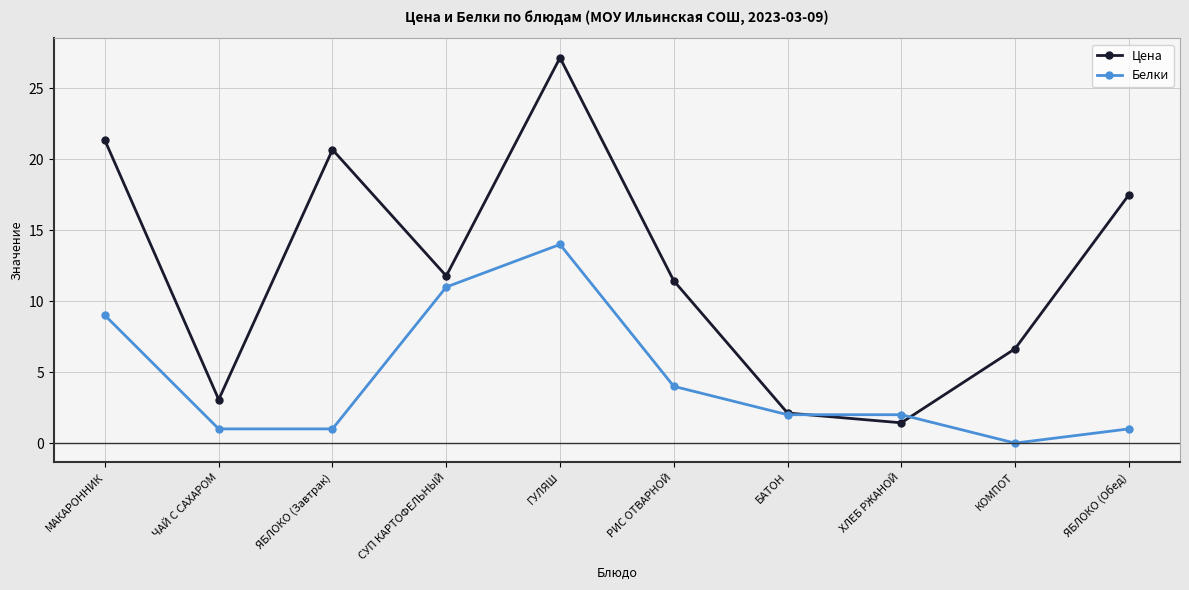

In Цена, how many points are higher than both neighbors (excluding endpoints)?

2